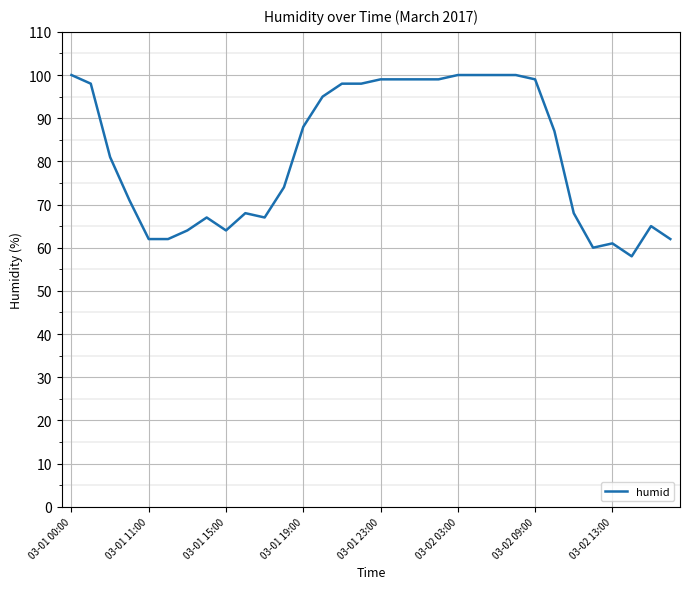

What is the difference between the maximum and minimum values?

42